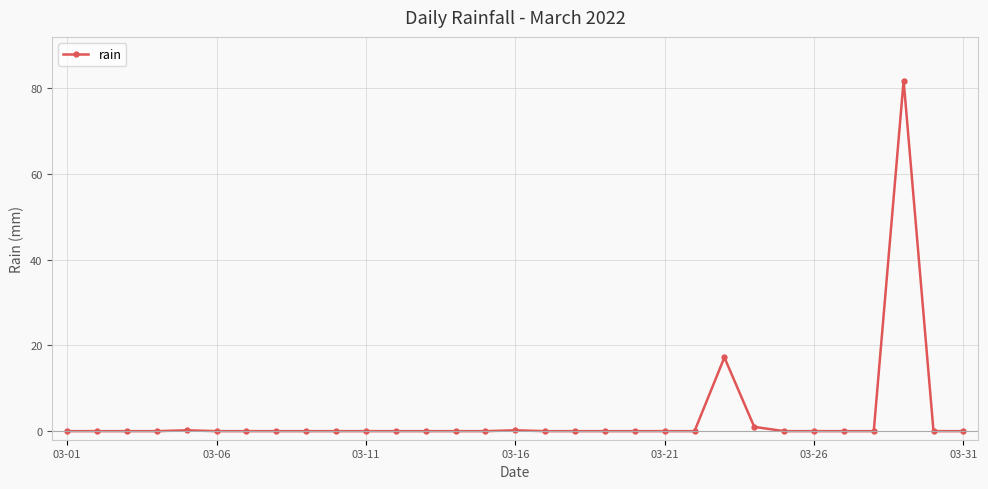

True or false: the data has more than 1 interior local peaks.

True